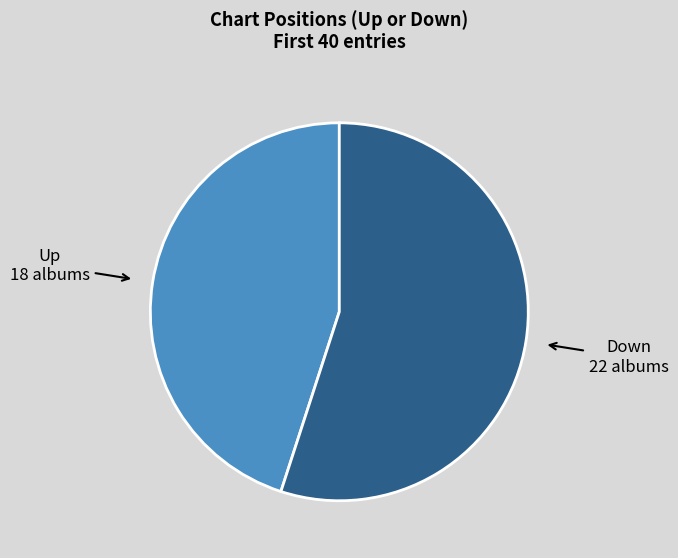

Does any single category account for the majority?

Yes